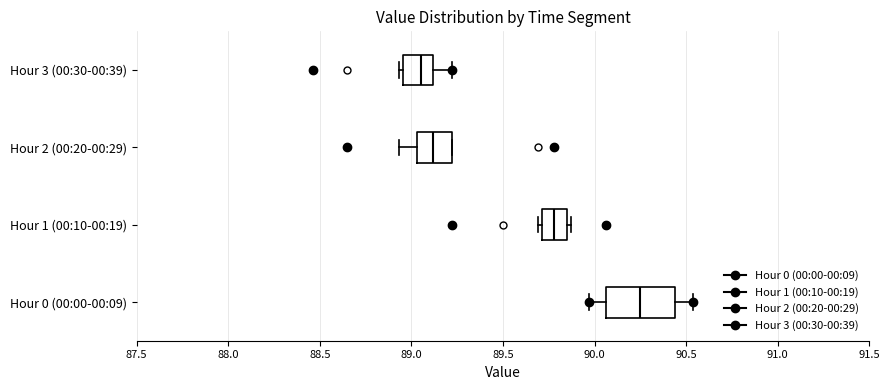

Reading bottom to top, transcribe this box plot: for each box, give where its median line is, the range the box spans, and where its two whiskers end, as read against the x-axis. The values are not printed on the chart, so give them approximately, as read against the axis.

Hour 0 (00:00-00:09): median 90.25, box 90.05 to 90.45, whiskers 89.95 to 90.55
Hour 1 (00:10-00:19): median 89.80, box 89.70 to 89.85, whiskers 89.70 (just left of the box's left edge) to 89.85 (just right of the box's right edge)
Hour 2 (00:20-00:29): median 89.10, box 89.05 to 89.20, whiskers 88.95 to 89.20
Hour 3 (00:30-00:39): median 89.05, box 88.95 to 89.10, whiskers 88.95 (just left of the box's left edge) to 89.20